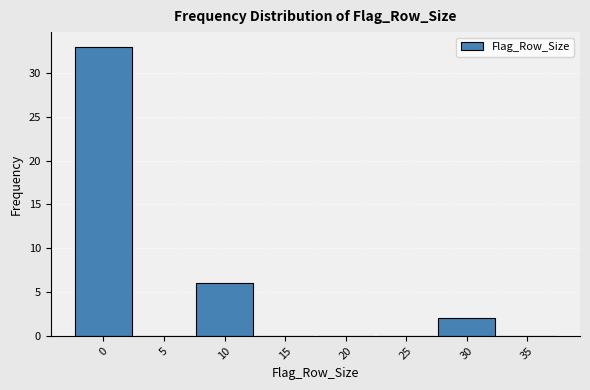

Reading right to left, transcribe all the data shown in this chart.

35=0	30=2	25=0	20=0	15=0	10=6	5=0	0=33